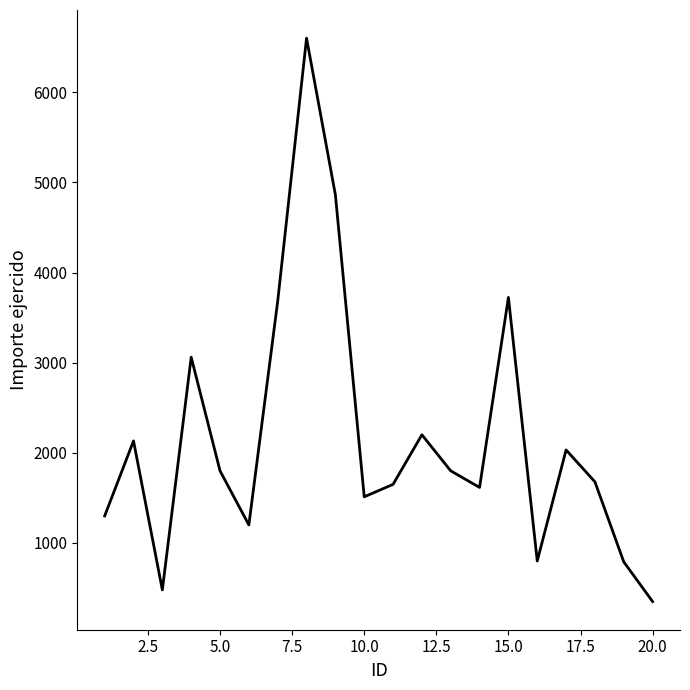

What is the difference between the maximum and minimum values?

6250